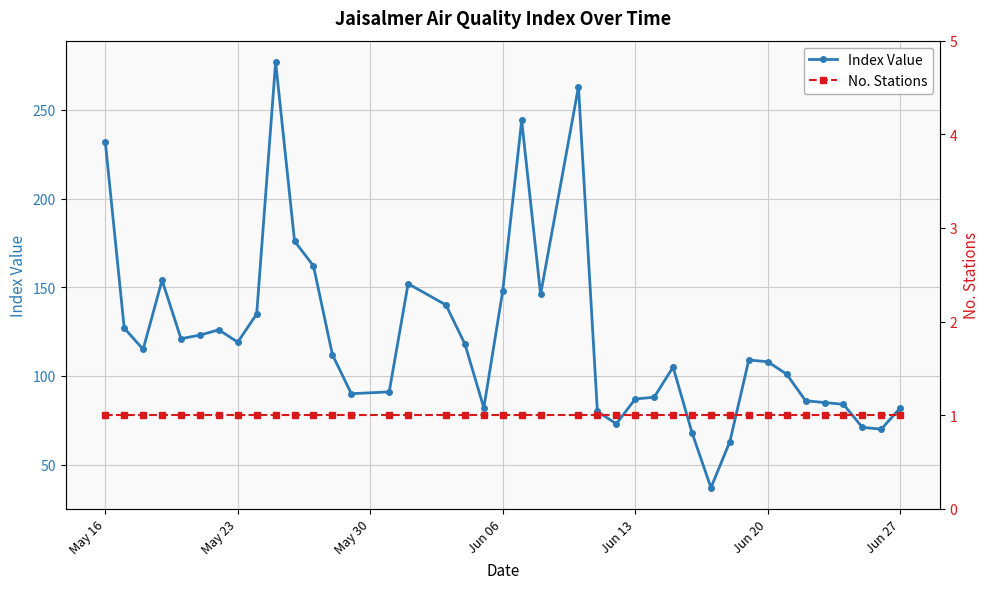

Is it true that Index Value equals 41 at May 23?

False